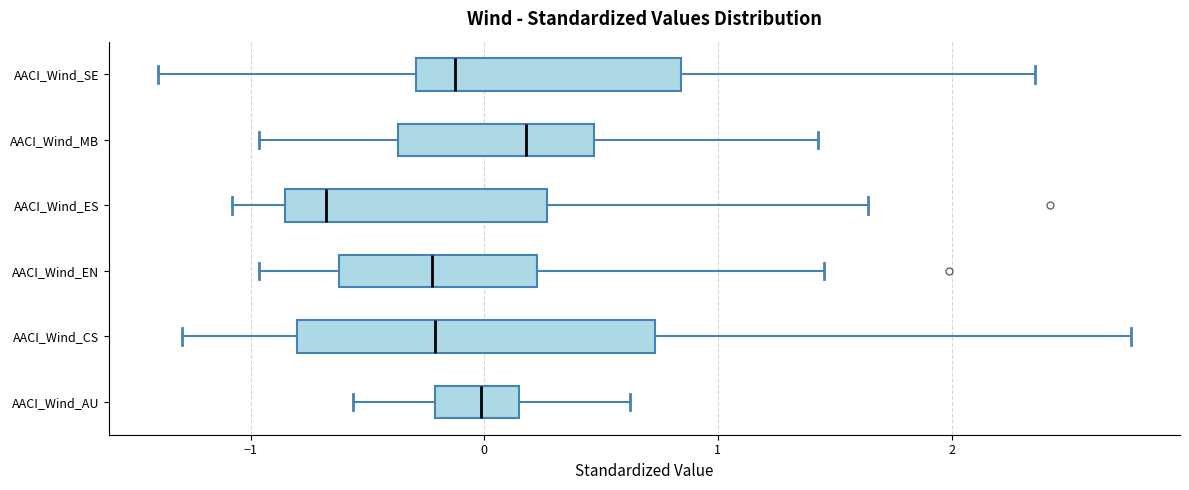

Reading bottom to top, transcribe this box plot: for each box, give where its median line is, the range the box spans, and where its two whiskers end, as read against the x-axis. The values are not printed on the chart, so give them approximately, as read against the axis.

AACI_Wind_AU: median 0.0, box -0.2 to 0.1, whiskers -0.6 to 0.6
AACI_Wind_CS: median -0.2, box -0.8 to 0.7, whiskers -1.3 to 2.8
AACI_Wind_EN: median -0.2, box -0.6 to 0.2, whiskers -1.0 to 1.5
AACI_Wind_ES: median -0.7, box -0.9 to 0.3, whiskers -1.1 to 1.6
AACI_Wind_MB: median 0.2, box -0.4 to 0.5, whiskers -1.0 to 1.4
AACI_Wind_SE: median -0.1, box -0.3 to 0.8, whiskers -1.4 to 2.4